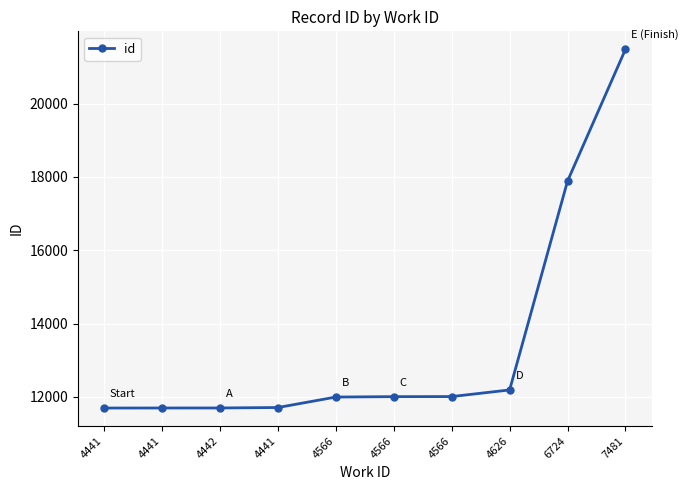

How many categories are shown in the chart?

10